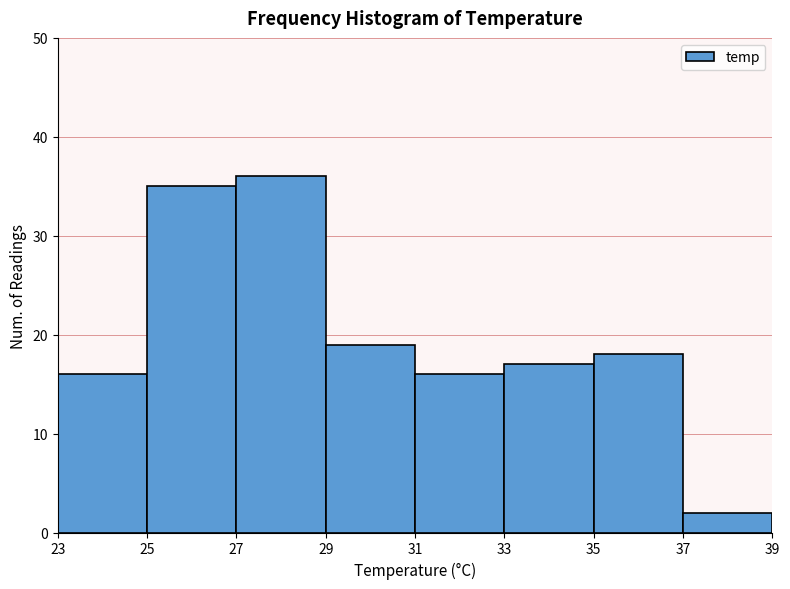

Reading left to right, transcribe this chart: for each bar, give the range it covers on the x-axis and its height. The values are not printed on the chart, so give them approximately, as read against the axis.

23 to 25: 16
25 to 27: 35
27 to 29: 36
29 to 31: 19
31 to 33: 16
33 to 35: 17
35 to 37: 18
37 to 39: 2